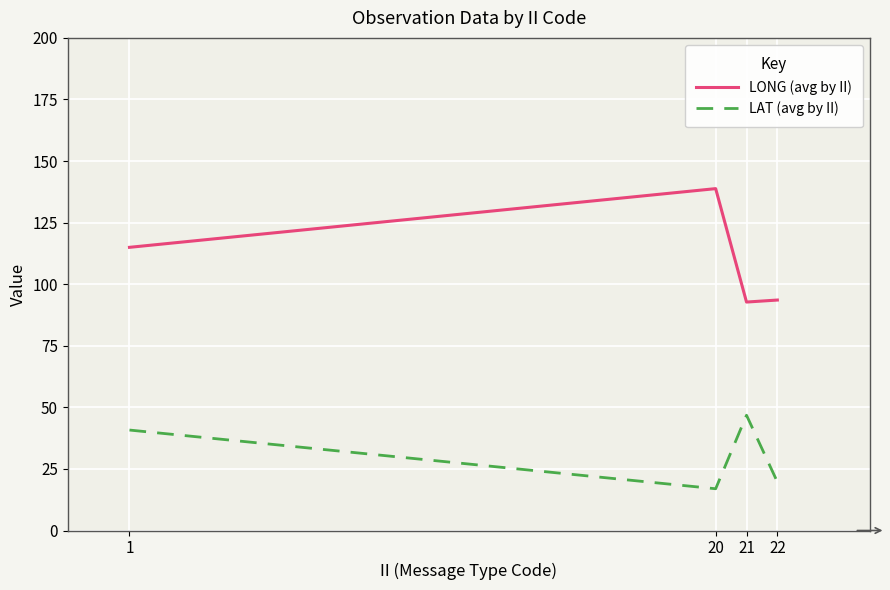

Is the value of LONG (avg by II) at 20 greater than the value of LAT (avg by II) at 21?

Yes